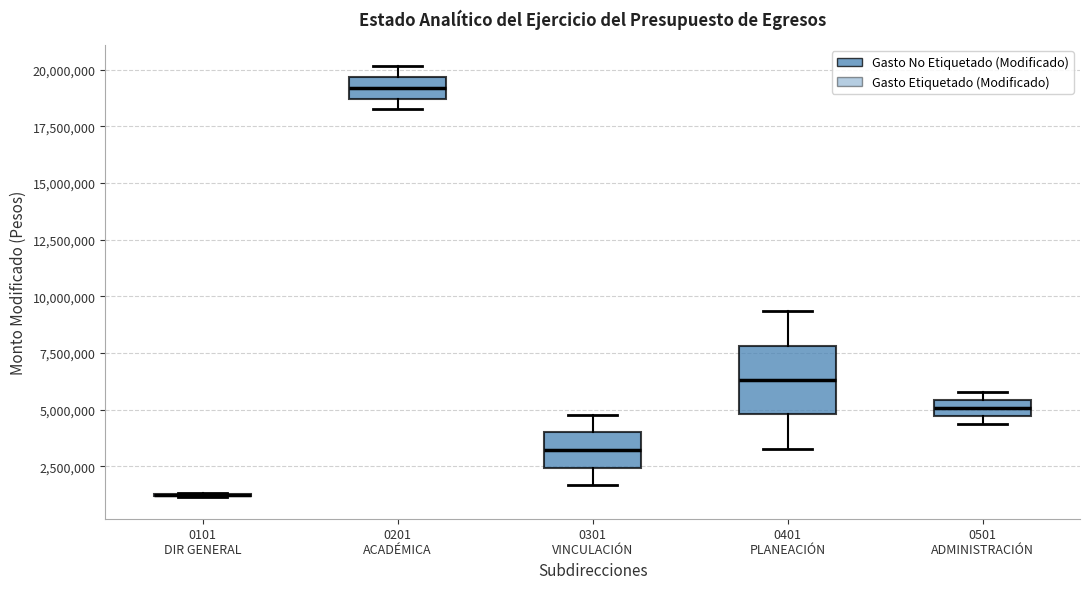

Which box is the tallest, from its lower edge to its upper edge?

0401 PLANEACIÓN